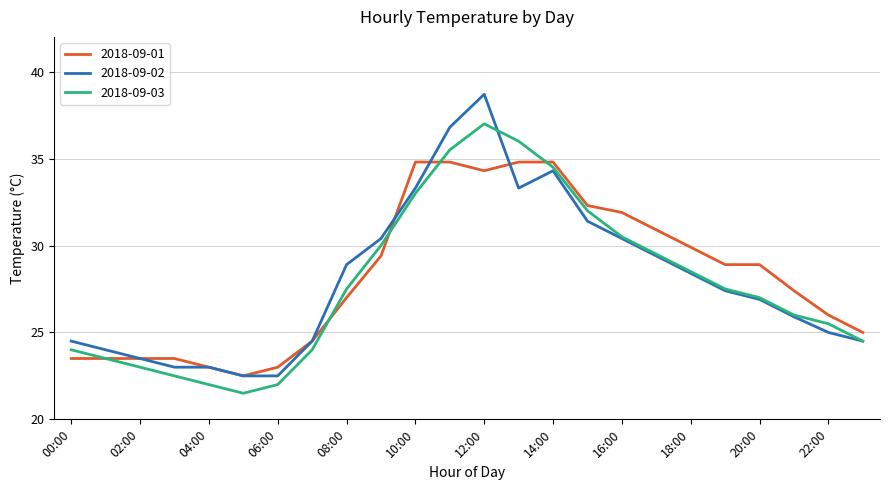

How many distinct data groups are displayed?

3